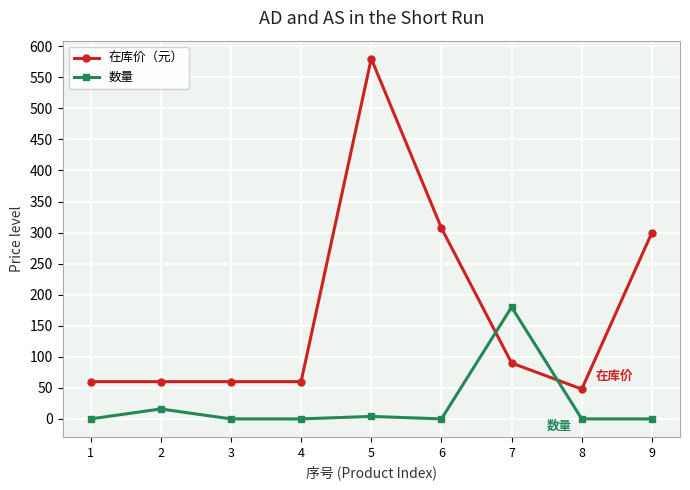

Does the chart display data point markers on the line(s)?

Yes